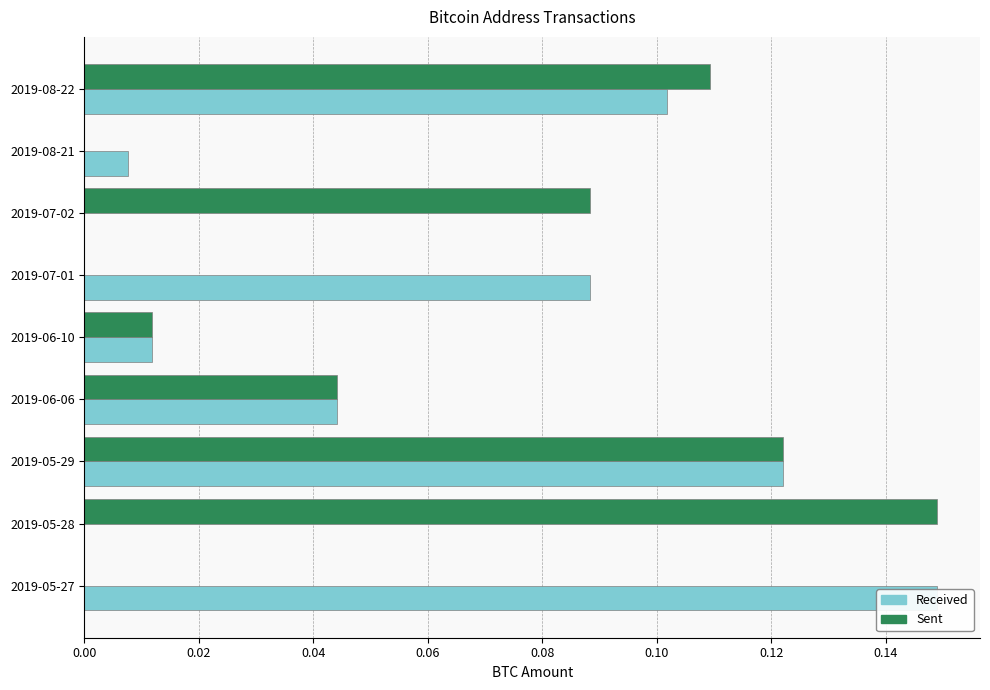

What is the sum of the Sent values at 2019-05-29 and 2019-08-21?

0.1